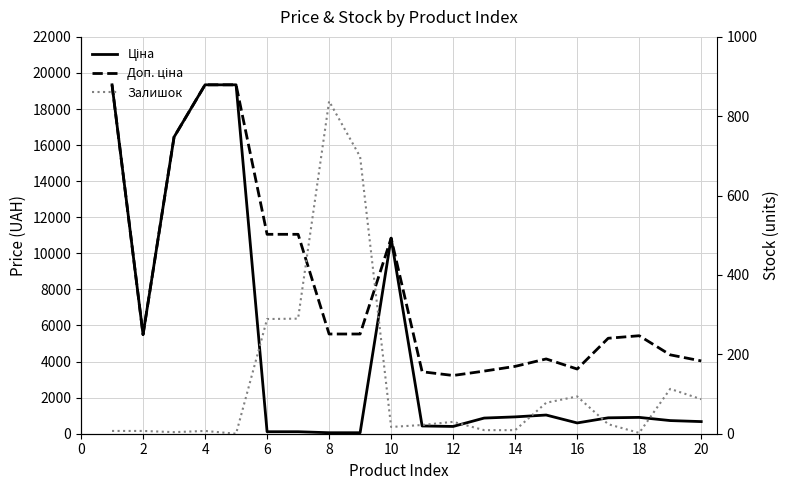

Rank the series by their maximum value, from highest to lowest.

Ціна, Доп. ціна, Залишок